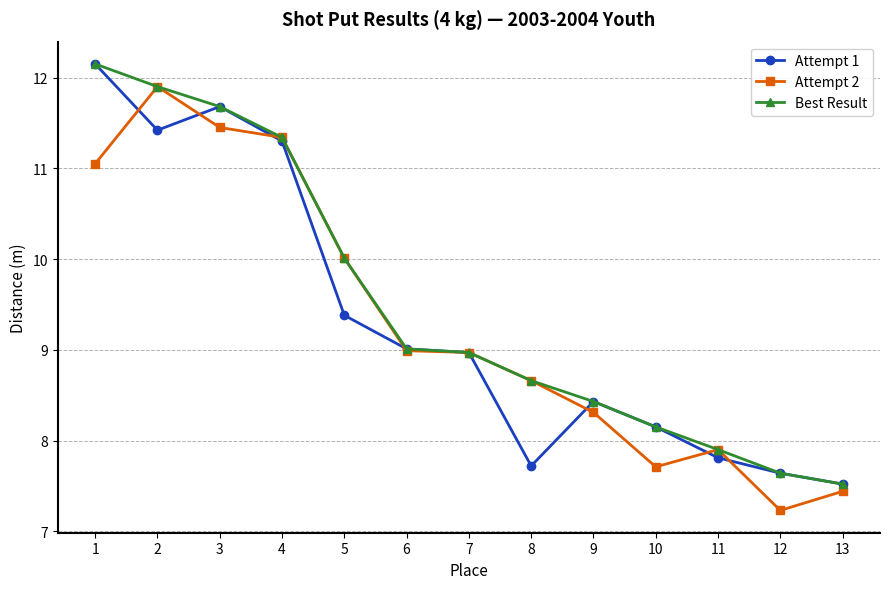

What is the difference between the highest and lowest values at 8?

0.9